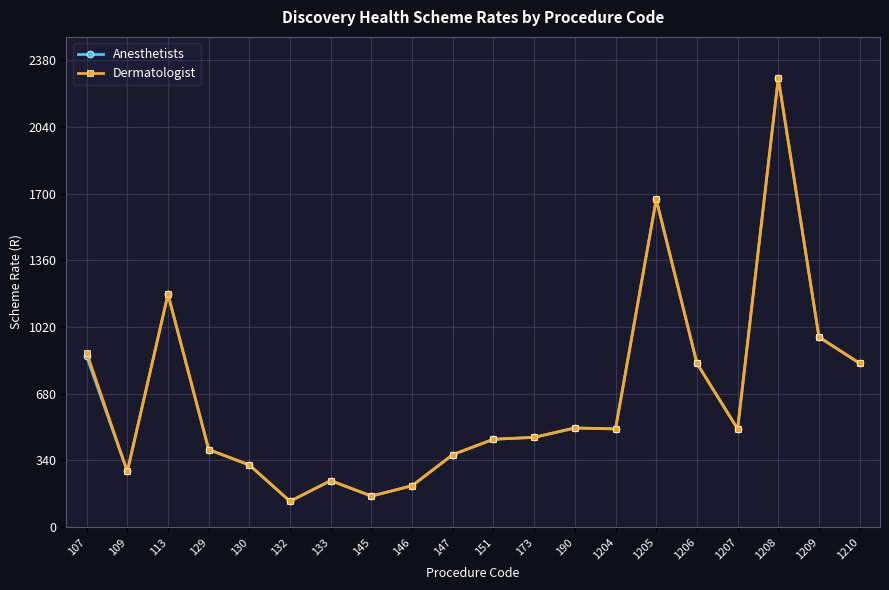

What is the smallest value displayed?

131.8